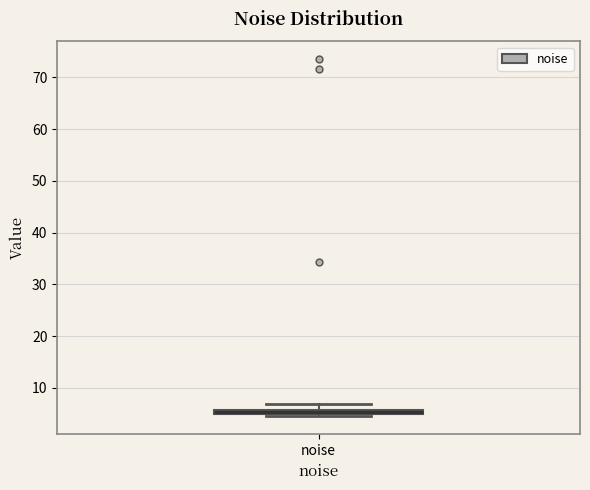

Where is the lower edge of the box for noise on the y-axis? The values are not printed on the chart, so give them approximately, as read against the axis.

5